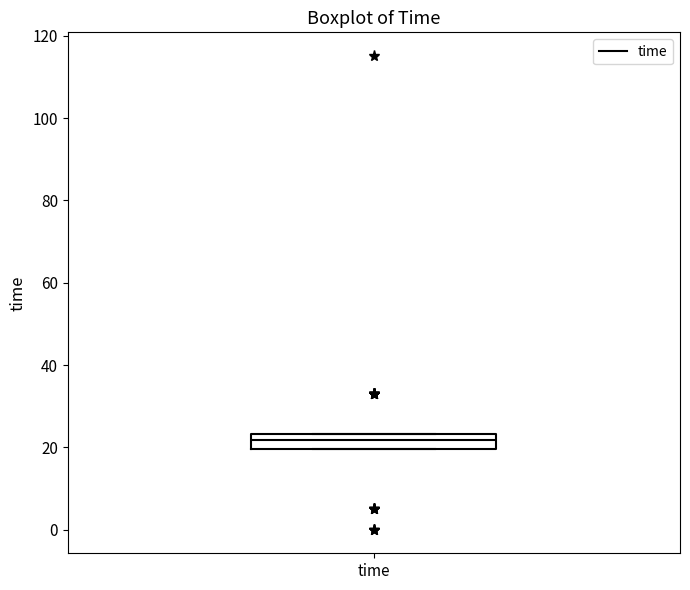

Read this box plot against the y-axis: the position of the median line, the range covered by the box, and the ends of both whiskers. The values are not printed on the chart, so give them approximately, as read against the axis.

median 22, box 20 to 24, whiskers 20 to 24